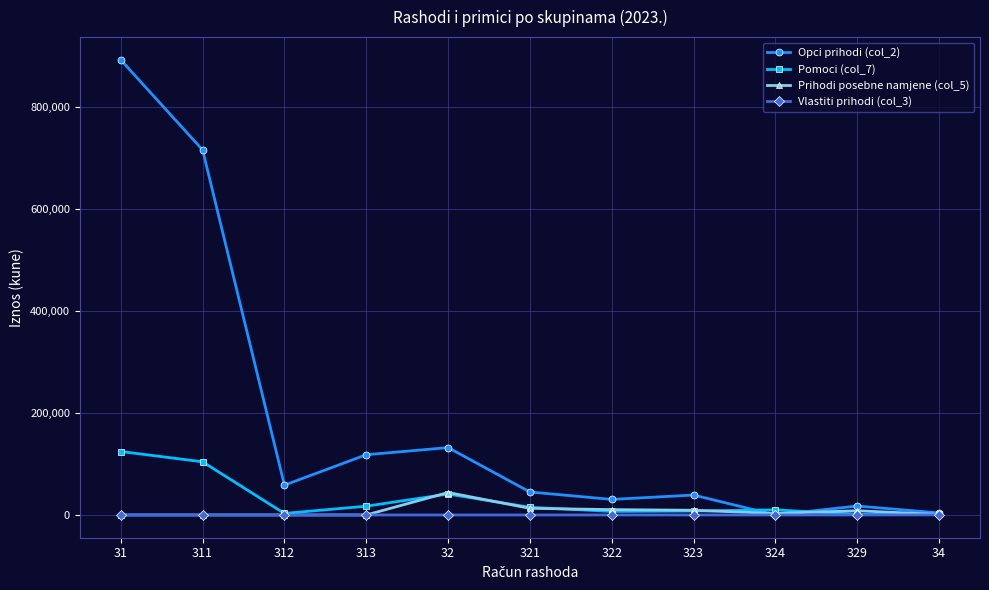

The value of Pomoci (col_7) at 311 is 30258.2. True or false?

False